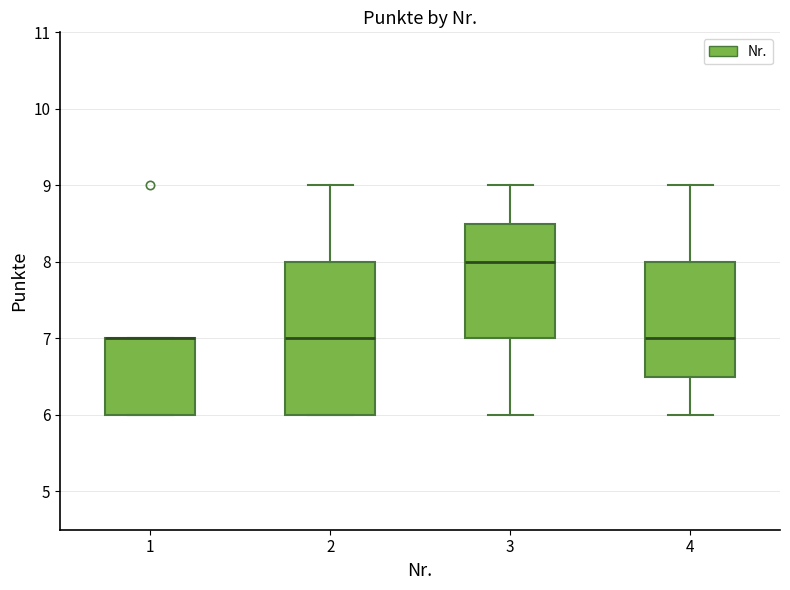

Where is the upper edge of the box at x = 1 on the y-axis? The values are not printed on the chart, so give them approximately, as read against the axis.

7.0